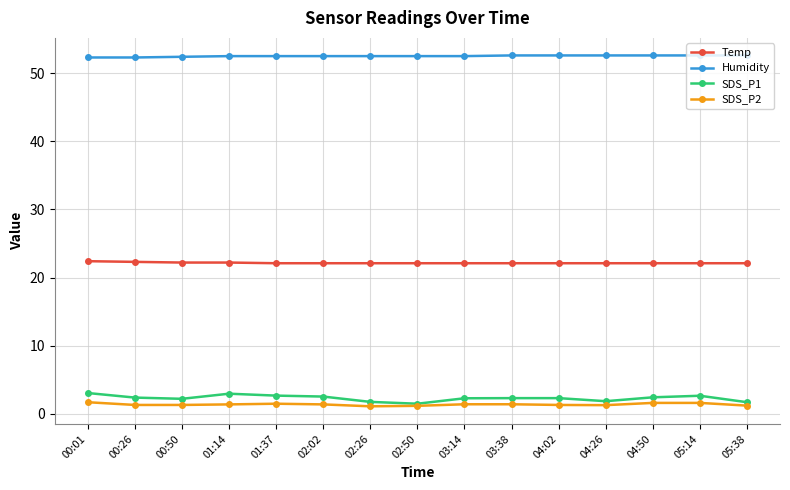

What is the difference between the highest and lowest values at 00:26?

51.0